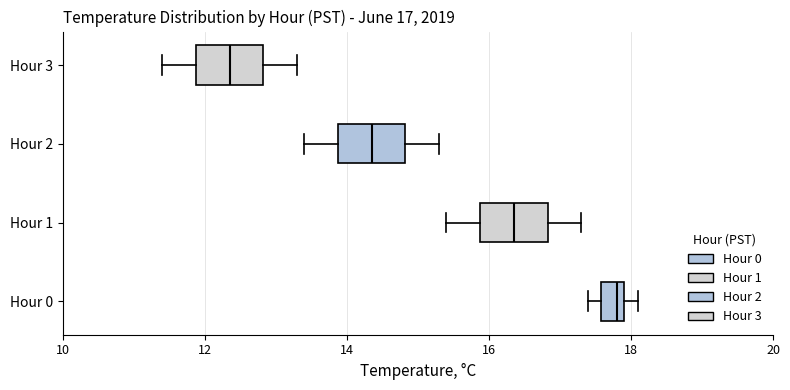

Which box's median line is the furthest to the right?

Hour 0